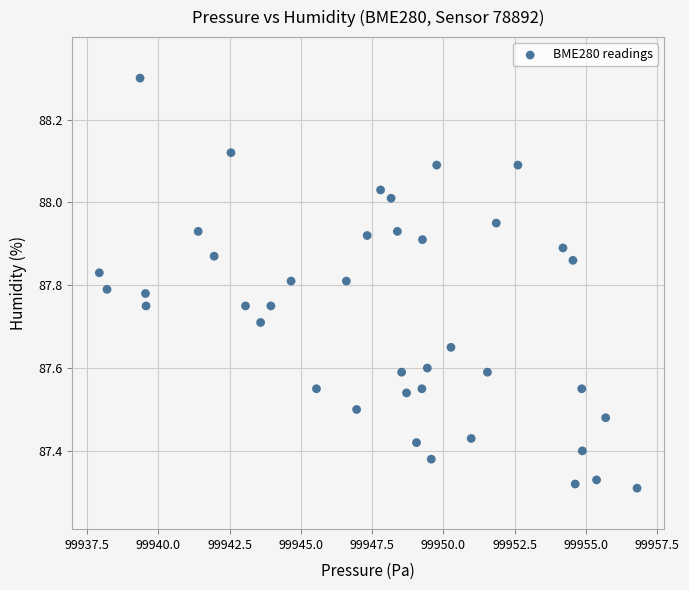

What is the range of Y values (max minus min)?

1.0